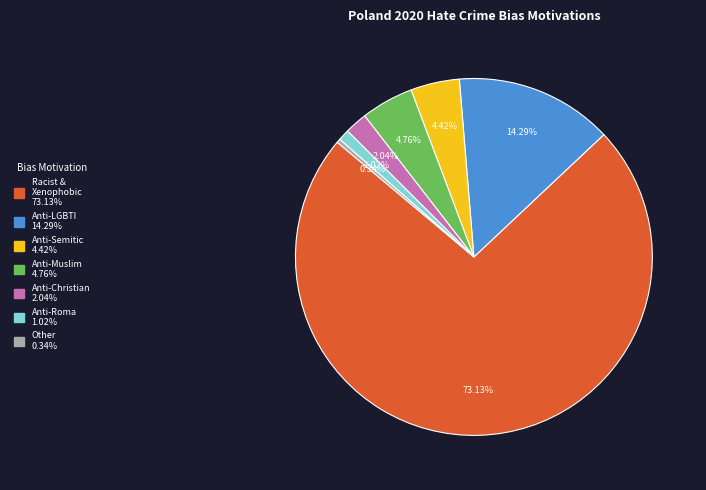

Does any single category account for the majority?

Yes